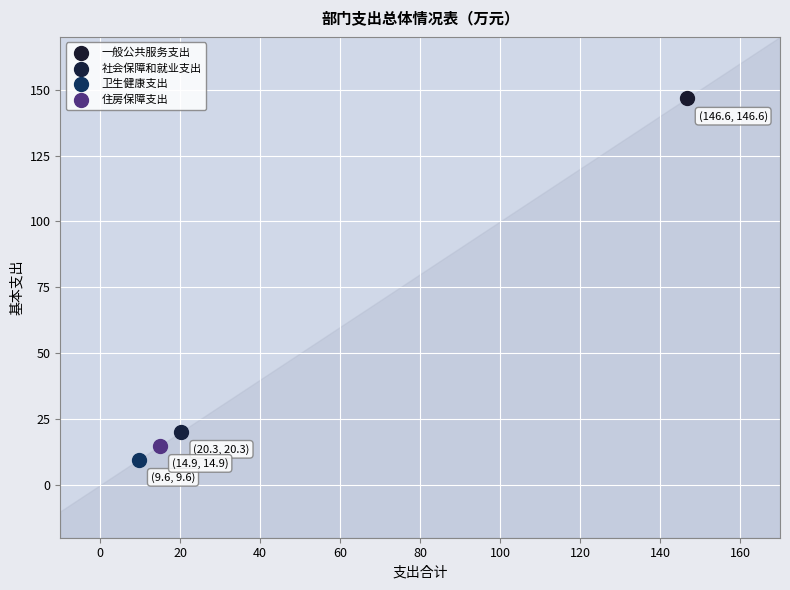

Which series reaches the minimum Y coordinate?

卫生健康支出